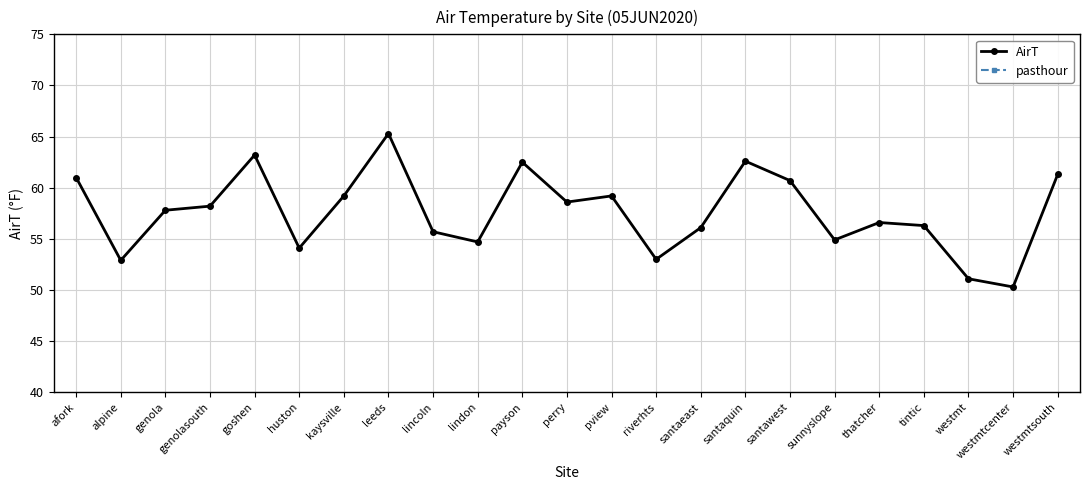

Reading left to right, list all the values displayed in this chart.

AirT: 61.0	52.9	57.8	58.2	63.2	54.1	59.2	65.3	55.7	54.7	62.5	58.6	59.2	53.0	56.1	62.6	60.7	54.9	56.6	56.3	51.1	50.3	61.3
pasthour: 4.0	4.0	4.0	4.0	4.0	4.0	4.0	4.0	4.0	4.0	4.0	4.0	4.0	4.0	4.0	4.0	4.0	4.0	4.0	4.0	4.0	4.0	4.0